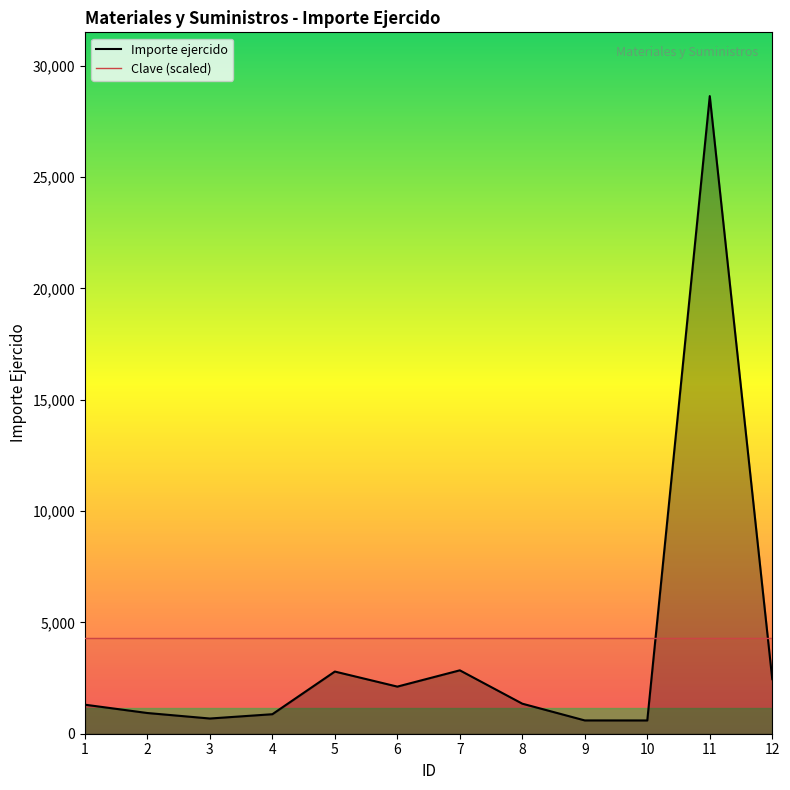

Does the chart have visible grid lines?

No